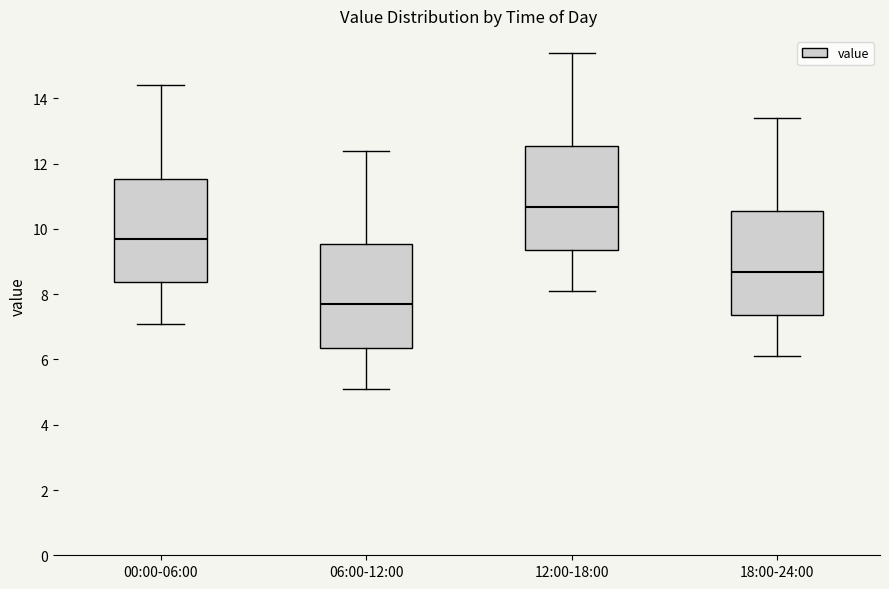

Reading left to right, read every box against the y-axis: the position of its median line, the range the box covers, and the ends of its whiskers. The values are not printed on the chart, so give them approximately, as read against the axis.

00:00-06:00: median 9.6, box 8.4 to 11.6, whiskers 7.2 to 14.4
06:00-12:00: median 7.6, box 6.4 to 9.6, whiskers 5.2 to 12.4
12:00-18:00: median 10.6, box 9.4 to 12.6, whiskers 8.2 to 15.4
18:00-24:00: median 8.6, box 7.4 to 10.6, whiskers 6.2 to 13.4